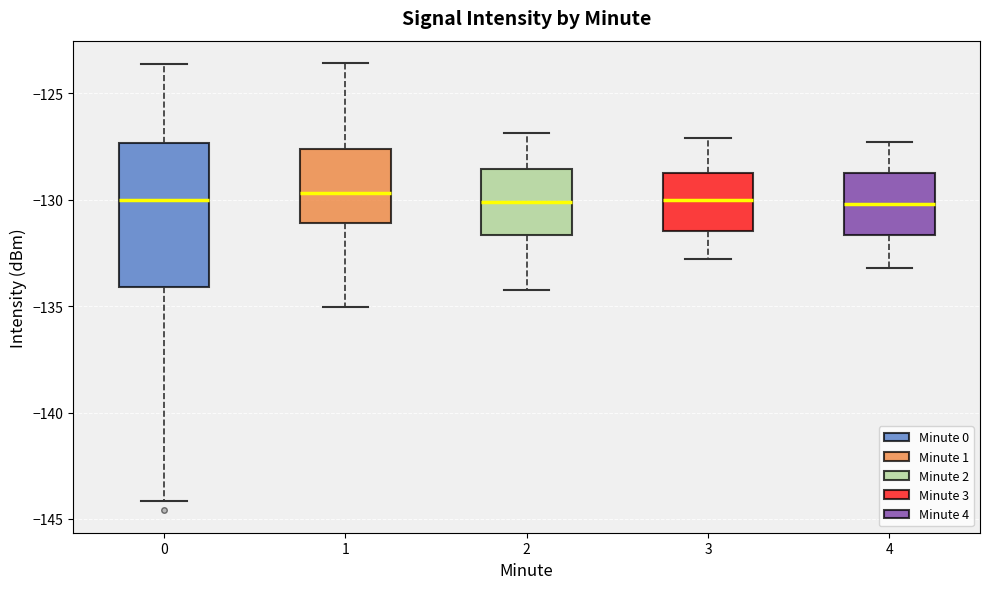

Reading left to right, transcribe this box plot: for each box, give where its median line is, the range the box spans, and where its two whiskers end, as read against the y-axis. The values are not printed on the chart, so give them approximately, as read against the axis.

0: median -130.0, box -134.0 to -127.5, whiskers -144.0 to -123.5
1: median -129.5, box -131.0 to -127.5, whiskers -135.0 to -123.5
2: median -130.0, box -131.5 to -128.5, whiskers -134.0 to -127.0
3: median -130.0, box -131.5 to -128.5, whiskers -133.0 to -127.0
4: median -130.0, box -131.5 to -128.5, whiskers -133.0 to -127.5